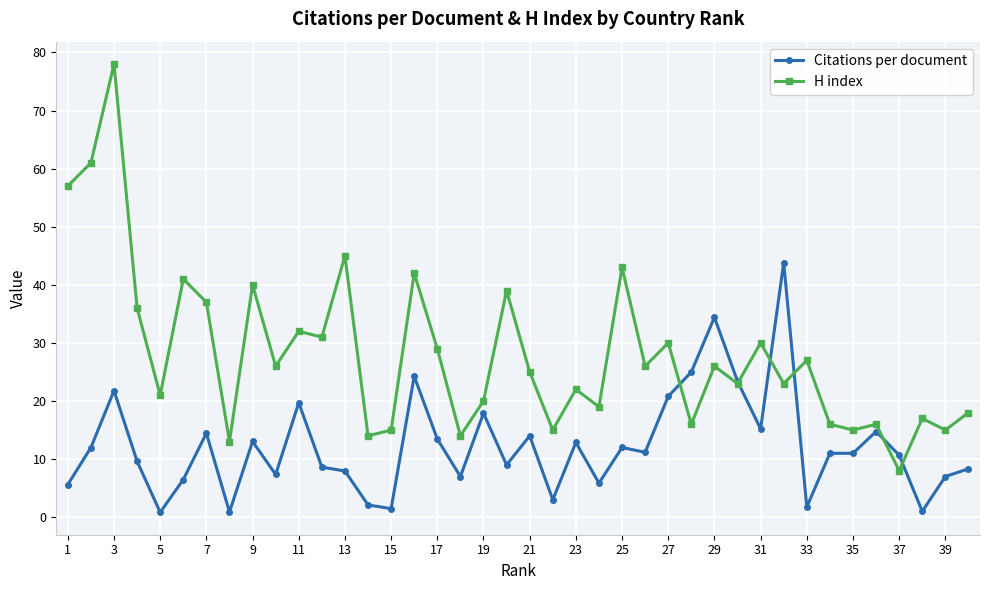

What is the smallest value displayed?

0.8